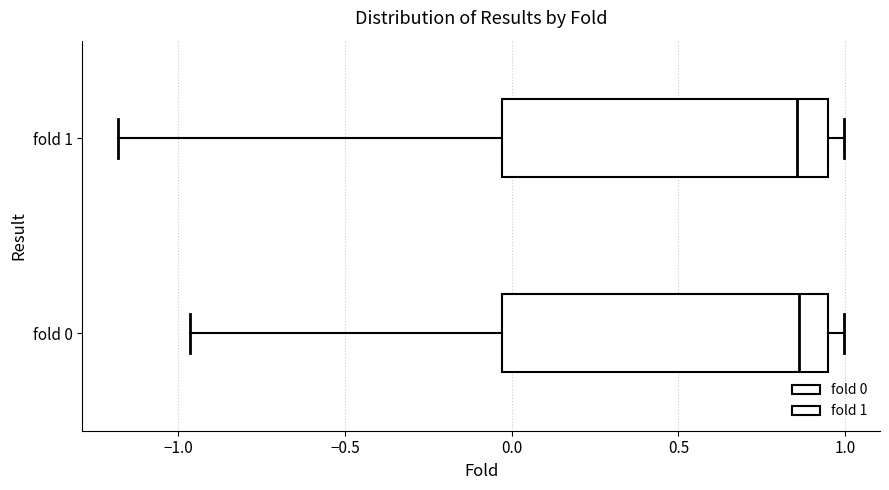

Where does the median line of the box for fold 0 sit on the x-axis? The values are not printed on the chart, so give them approximately, as read against the axis.

0.85